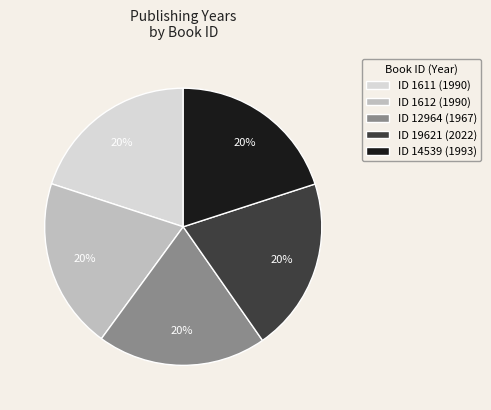

To the nearest percent, what is the average slice percentage?

20%